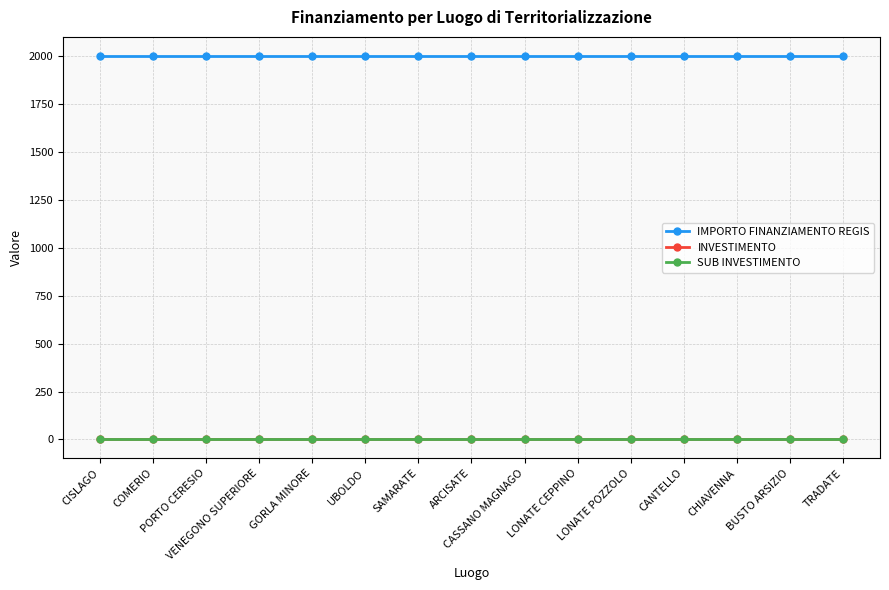

True or false: INVESTIMENTO and SUB INVESTIMENTO cross at least once.

False